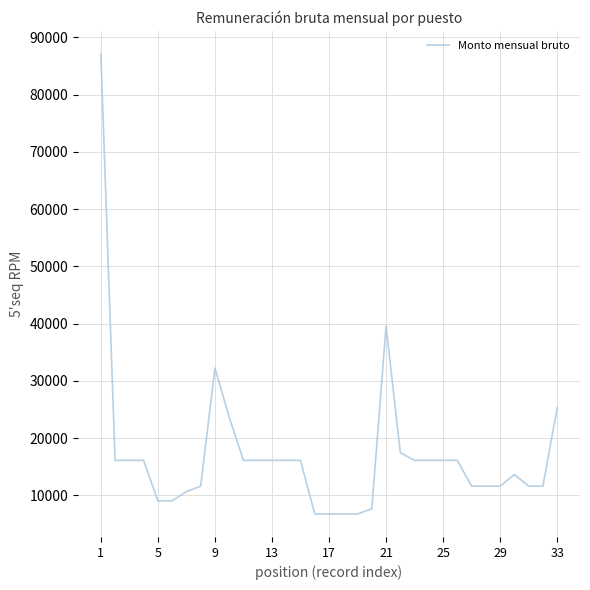

Reading left to right, list all the values displayed in this chart.

87107.5	16104.6	16104.6	16104.6	9039.0	9039.0	10644.8	11600.1	32232.5	23644.7	16104.6	16104.6	16104.6	16104.6	16104.6	6742.5	6742.5	6742.5	6742.5	7655.1	39566.8	17455.2	16104.6	16104.6	16104.6	16104.6	11600.1	11600.1	11600.1	13643.7	11600.1	11600.1	25282.9